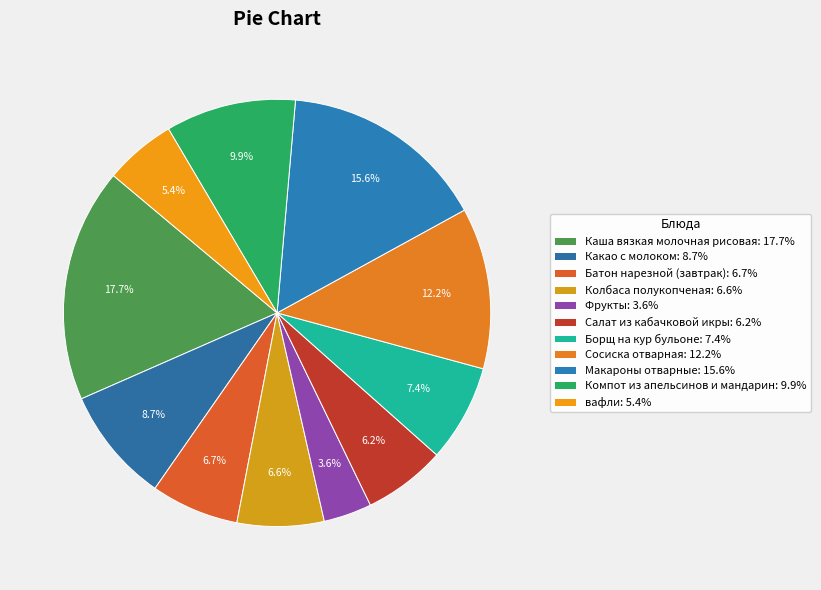

What portion of the pie excludes Компот из апельсинов и мандарин?

90.1%